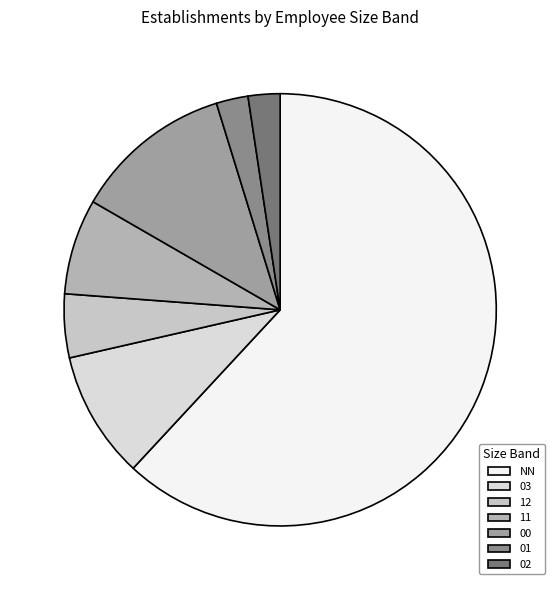

The 02 slice represents 2% of the pie. True or false?

True